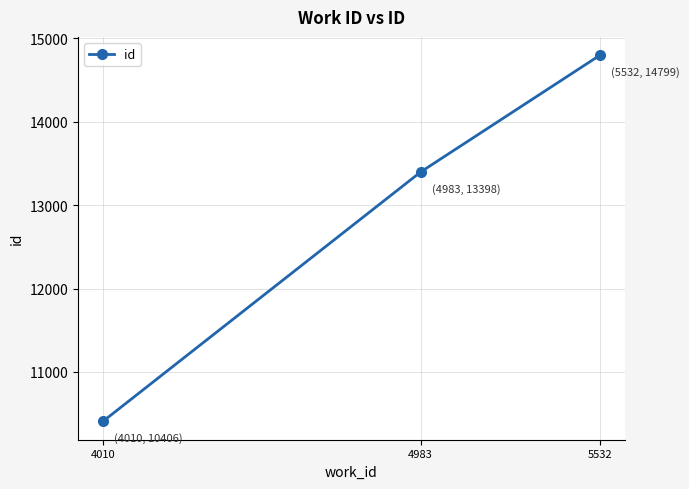

Rank the categories by value from highest to lowest.

5532, 4983, 4010